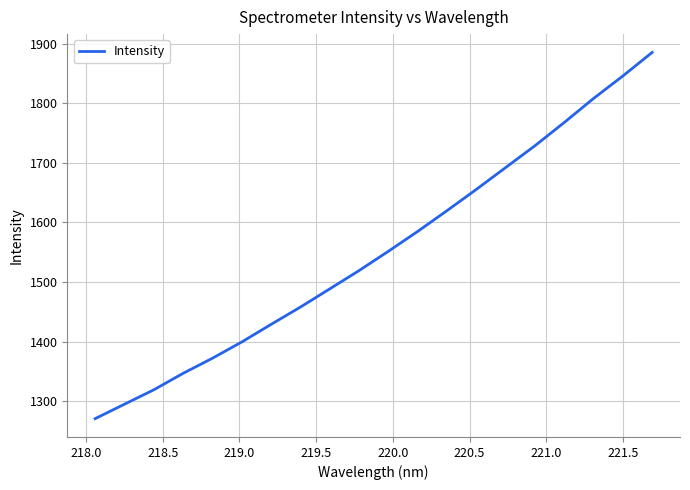

What is the difference between the second highest and second lowest values?

550.9